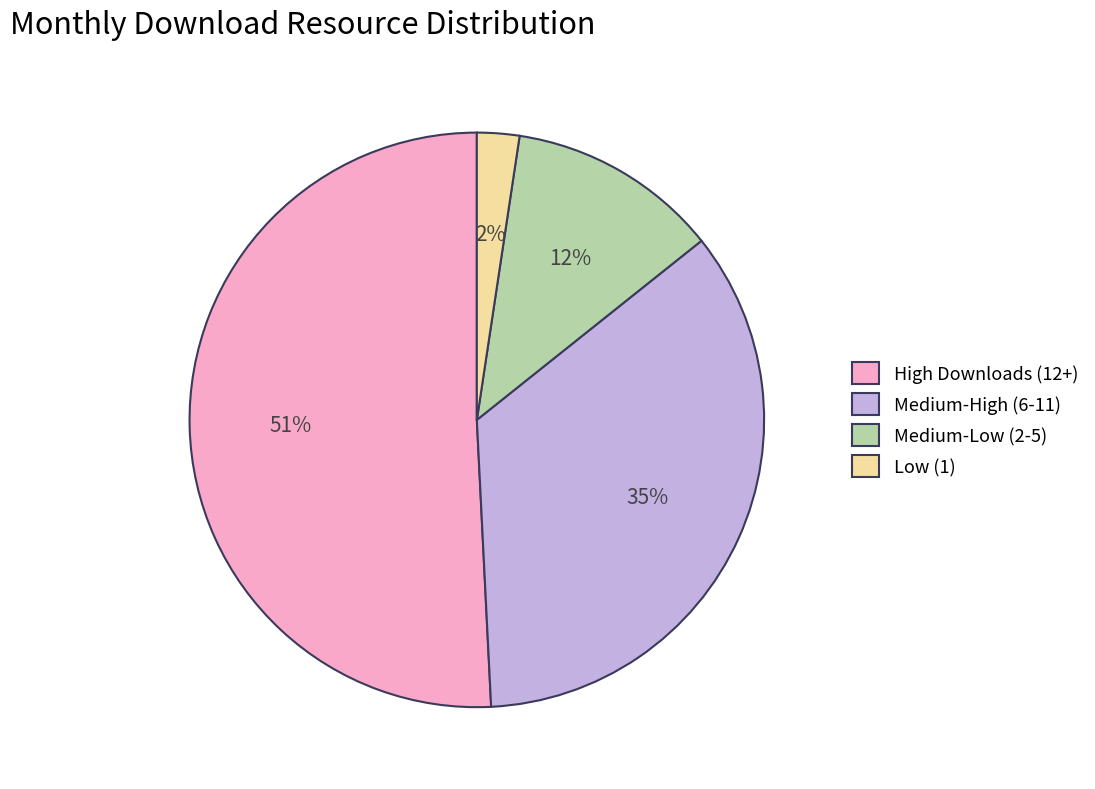

True or false: High Downloads (12+) accounts for 51% of the total.

True